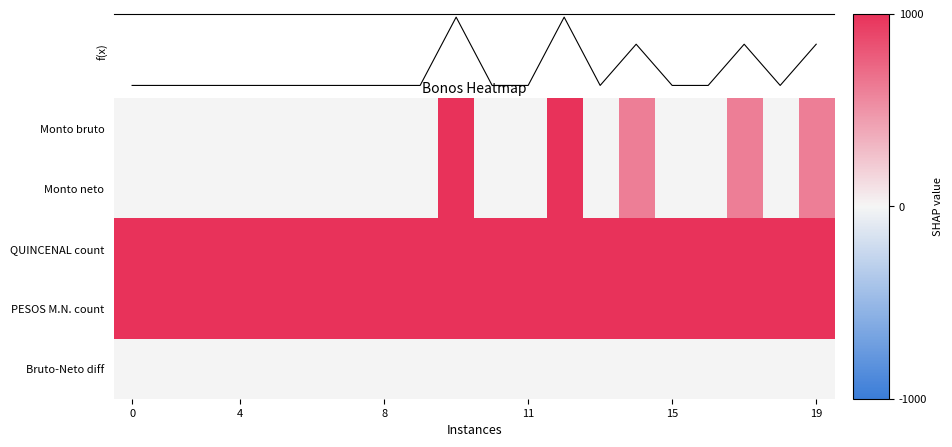

Reading right to left, what are all the values shown in this chart?

Monto bruto: 0.6	0.0	0.6	0.0	0.0	0.6	0.0	1.0	0.0	0.0	1.0	0.0	0.0	0.0	0.0	0.0	0.0	0.0	0.0	0.0
Monto neto: 0.6	0.0	0.6	0.0	0.0	0.6	0.0	1.0	0.0	0.0	1.0	0.0	0.0	0.0	0.0	0.0	0.0	0.0	0.0	0.0
QUINCENAL count: 1.0	1.0	1.0	1.0	1.0	1.0	1.0	1.0	1.0	1.0	1.0	1.0	1.0	1.0	1.0	1.0	1.0	1.0	1.0	1.0
PESOS M.N. count: 1.0	1.0	1.0	1.0	1.0	1.0	1.0	1.0	1.0	1.0	1.0	1.0	1.0	1.0	1.0	1.0	1.0	1.0	1.0	1.0
Bruto-Neto diff: 0.0	0.0	0.0	0.0	0.0	0.0	0.0	0.0	0.0	0.0	0.0	0.0	0.0	0.0	0.0	0.0	0.0	0.0	0.0	0.0